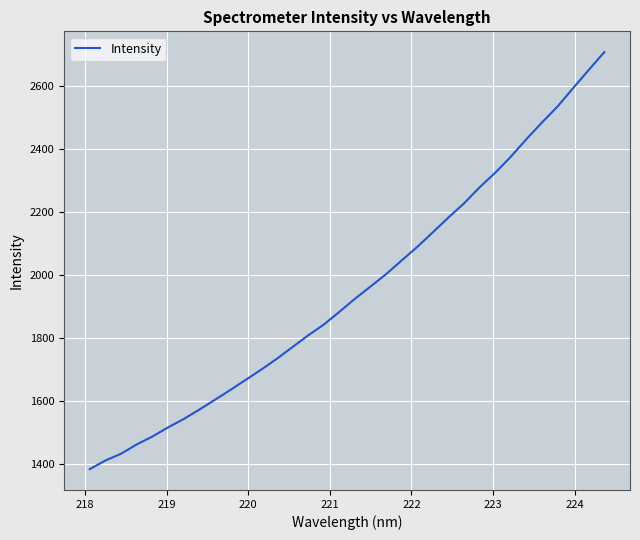

What is the smallest value displayed?

1382.3